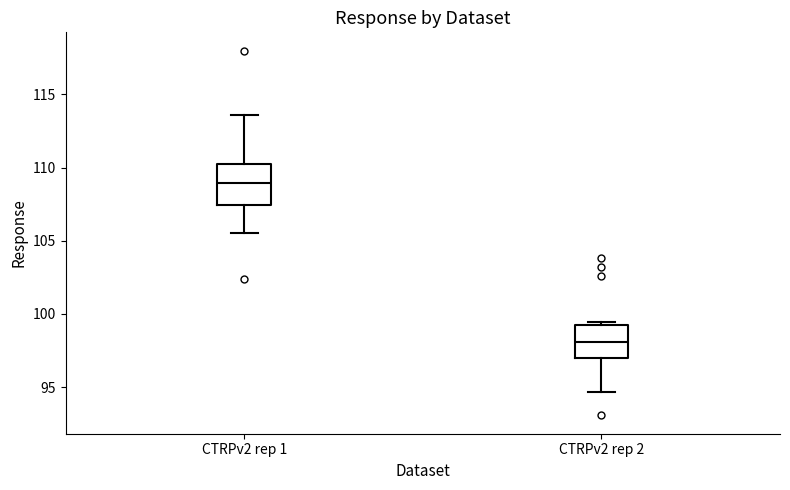

Which box's median line is the lowest?

CTRPv2 rep 2